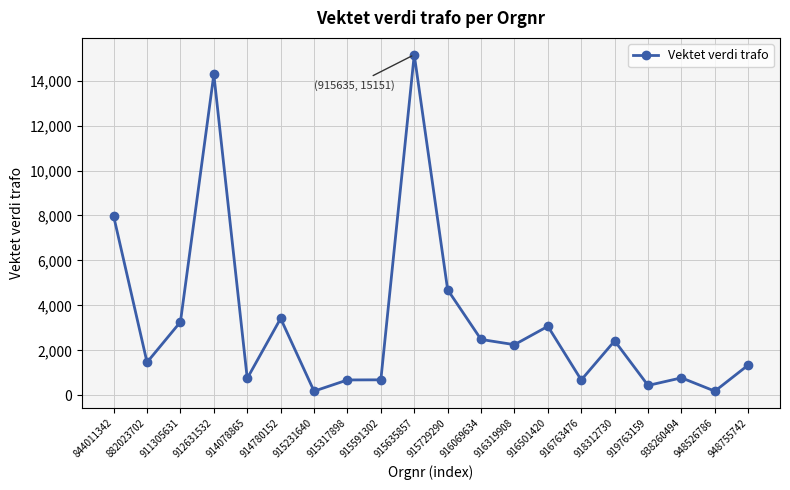

What is the sum of the values at 916069634 and 916763476?

3171.4